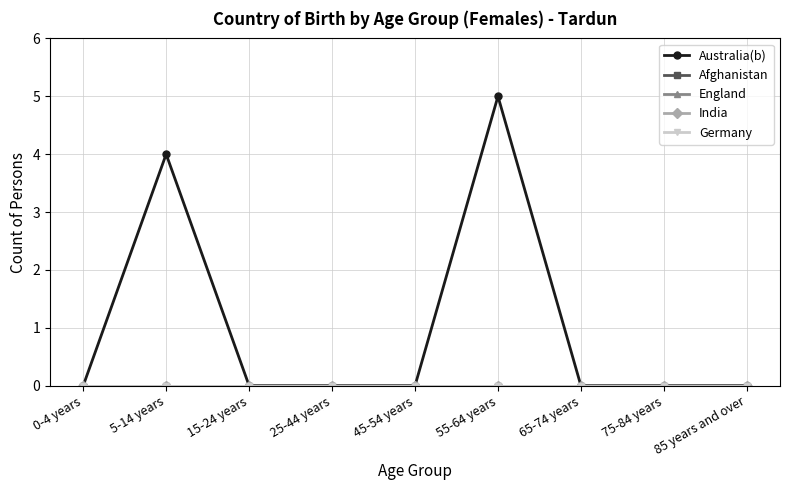

List the labels in order of Australia(b) value, largest first.

55-64 years, 5-14 years, 0-4 years, 15-24 years, 25-44 years, 45-54 years, 65-74 years, 75-84 years, 85 years and over